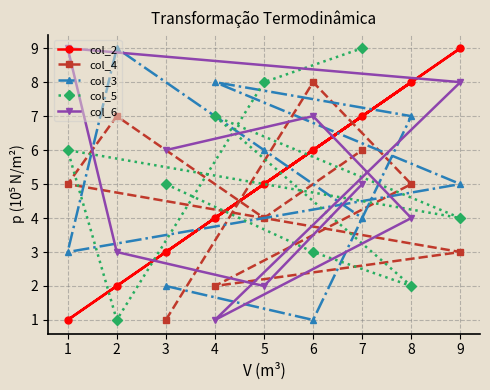

Between 2 and 3, which series saw the biggest shift?

col_3